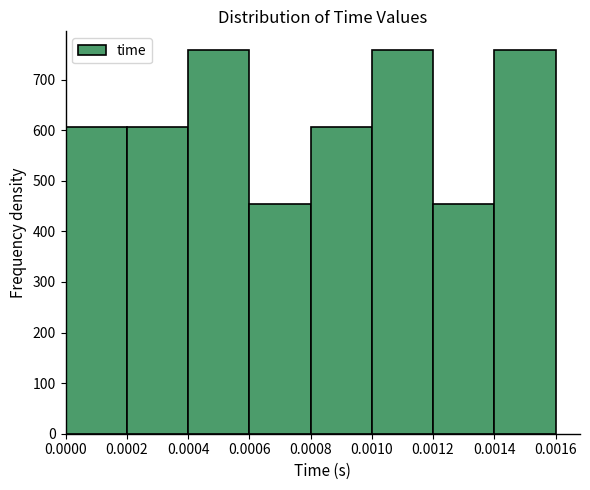

How tall is the bar that spans 0.0012 to 0.0014 on the x-axis? The values are not printed on the chart, so give them approximately, as read against the axis.

450